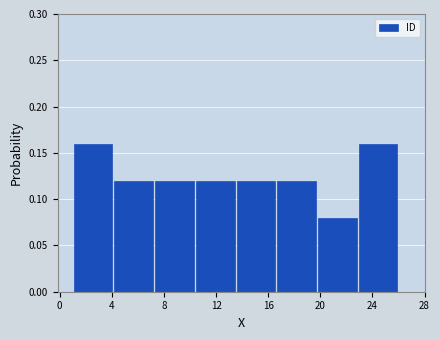

Reading left to right, list every bar in this chart as the range it spans on the x-axis followed by its height. Neither the bar edges nor the heights are printed on the chart, so give them approximately, as read against the axes.

1.0 to 4.0: 0.16
4.0 to 7.5: 0.12
7.5 to 10.5: 0.12
10.5 to 13.5: 0.12
13.5 to 16.5: 0.12
16.5 to 20.0: 0.12
20.0 to 23.0: 0.08
23.0 to 26.0: 0.16